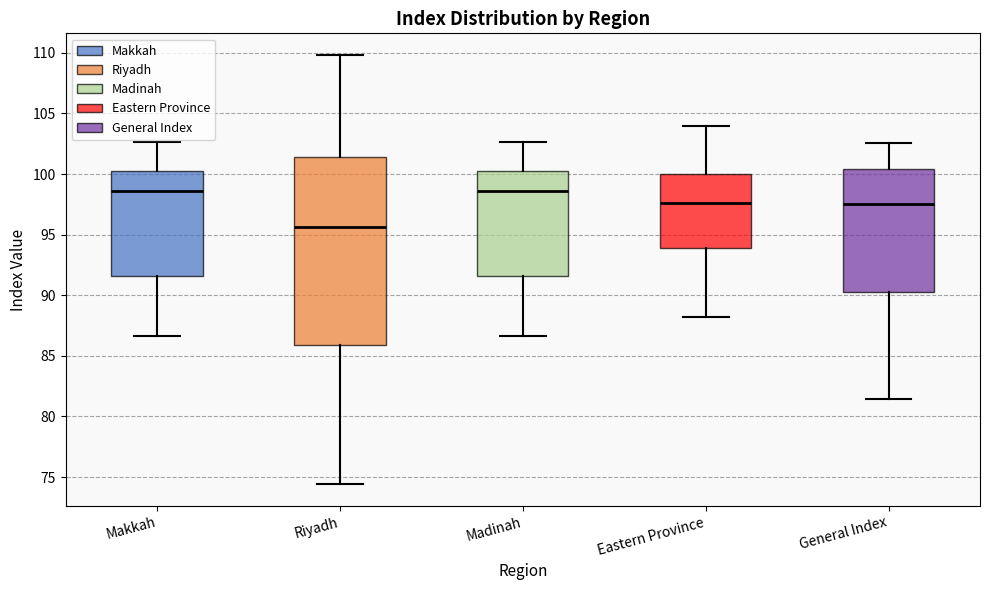

Where does the lower whisker of the box for Makkah end on the y-axis? The values are not printed on the chart, so give them approximately, as read against the axis.

86.5